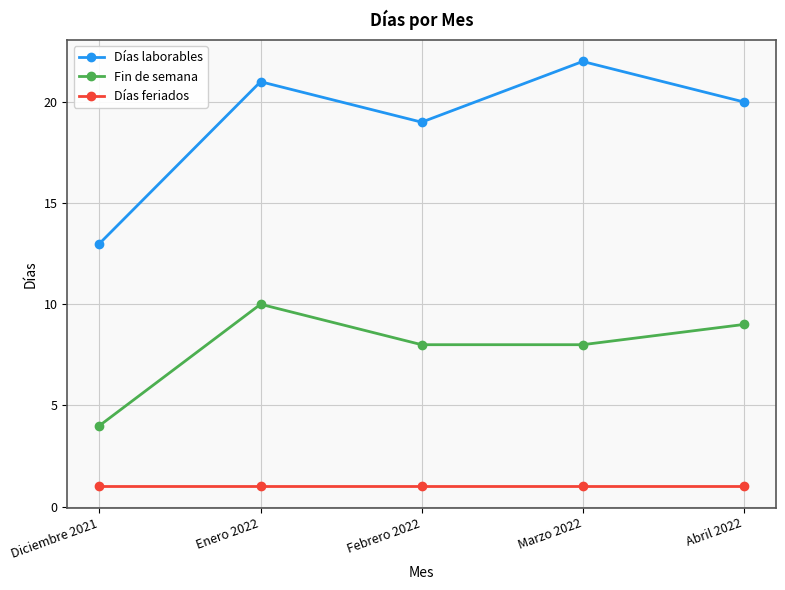

What is the spread (max minus min) of values at Diciembre 2021?

12